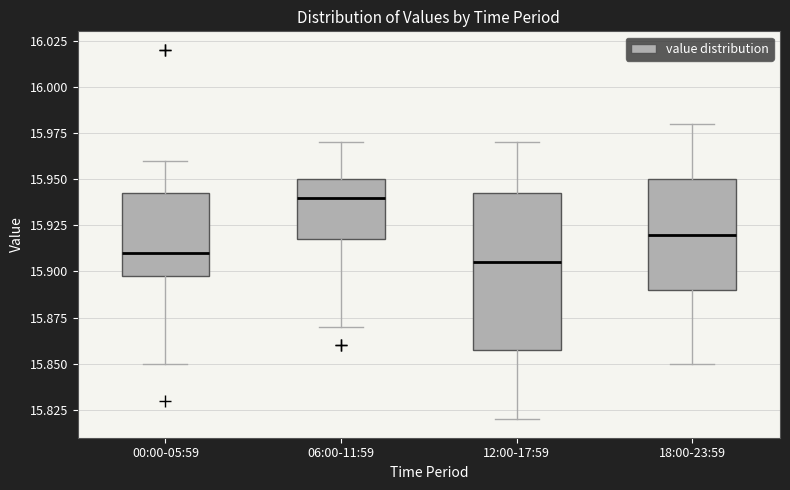

Where does the median line of the box for 18:00-23:59 sit on the y-axis? The values are not printed on the chart, so give them approximately, as read against the axis.

15.920